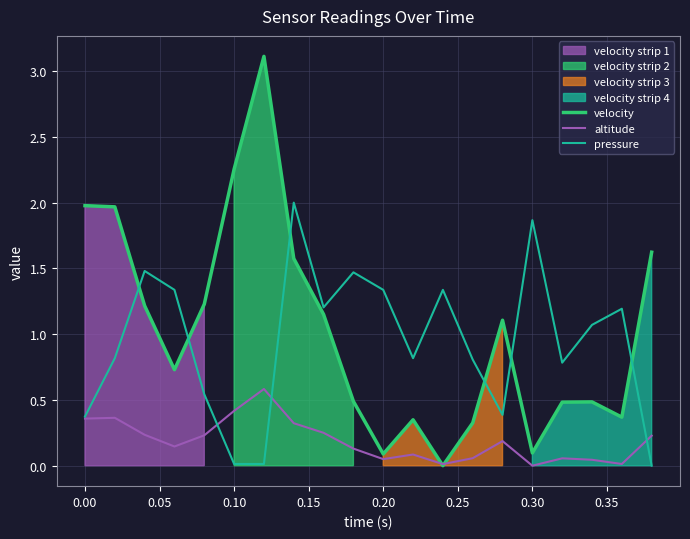

The altitude series shows 0.0 at 0.30. True or false?

True